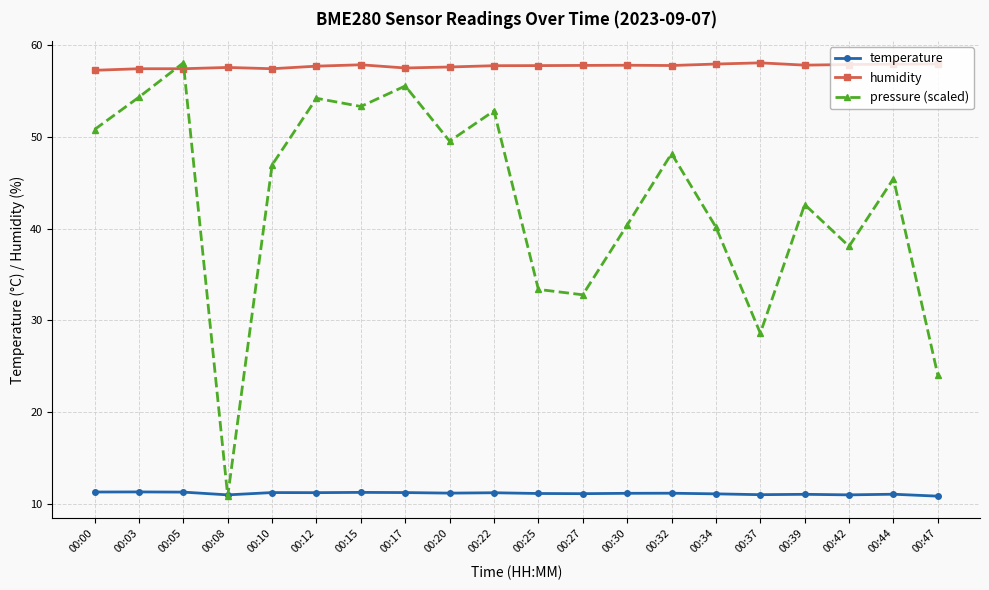

Rank the series by their average value, from lowest to highest.

temperature, pressure (scaled), humidity